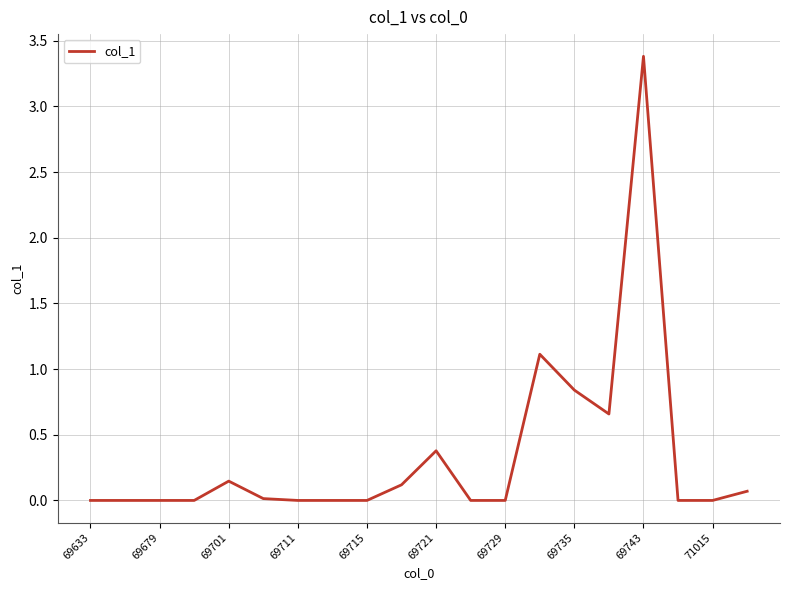

What is the difference between the maximum and minimum values?

3.4